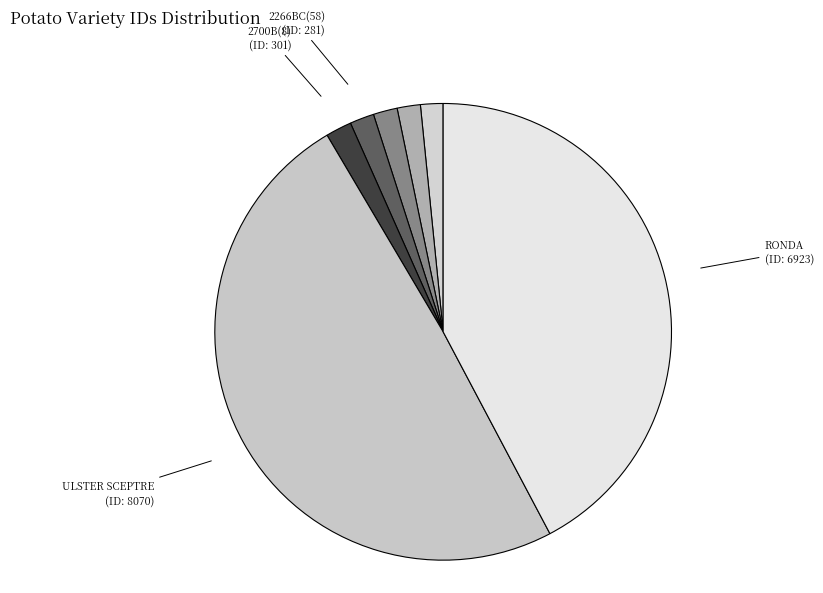

Count the number of slices in the pie.

7